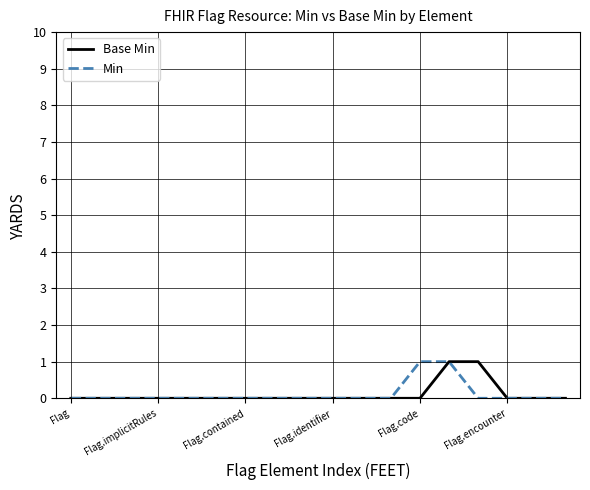

At Flag.code, list the series in order from smallest to largest.

Base Min, Min